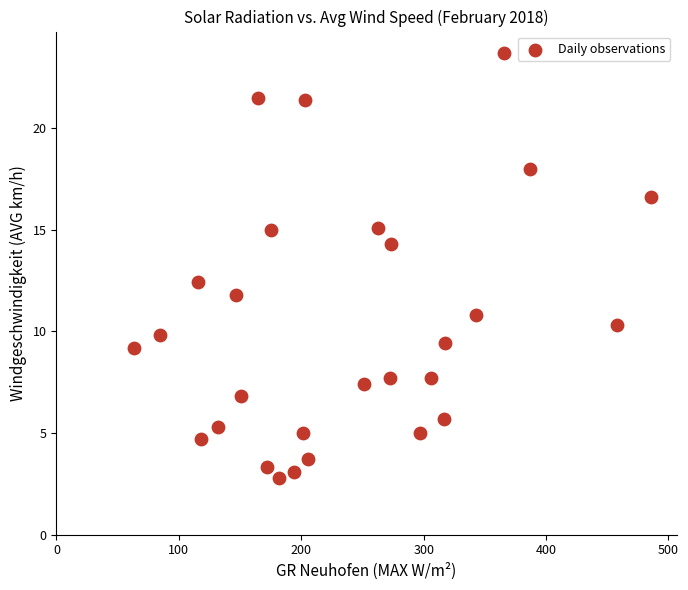

What is the range of Y values (max minus min)?

20.9